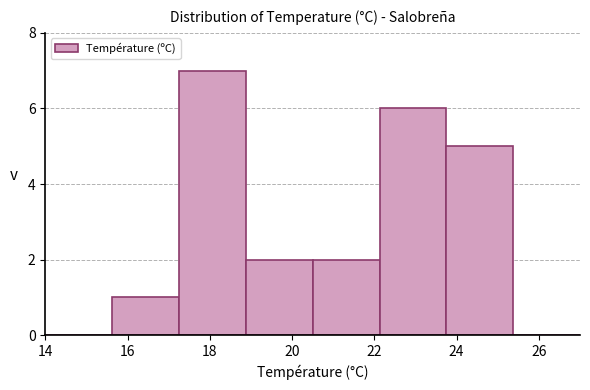

Reading left to right, list every bar in this chart as the range it spans on the x-axis followed by its height. Neither the bar edges nor the heights are printed on the chart, so give them approximately, as read against the axes.

14.0 to 15.6: 0
15.6 to 17.2: 1
17.2 to 18.8: 7
18.8 to 20.6: 2
20.6 to 22.2: 2
22.2 to 23.8: 6
23.8 to 25.4: 5
25.4 to 27.0: 0